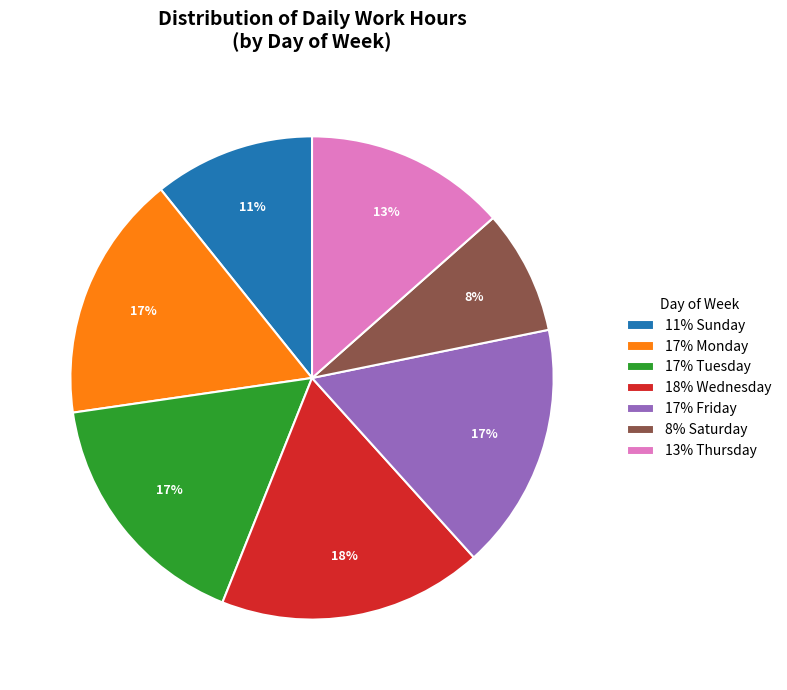

Is there a majority slice in this chart?

No